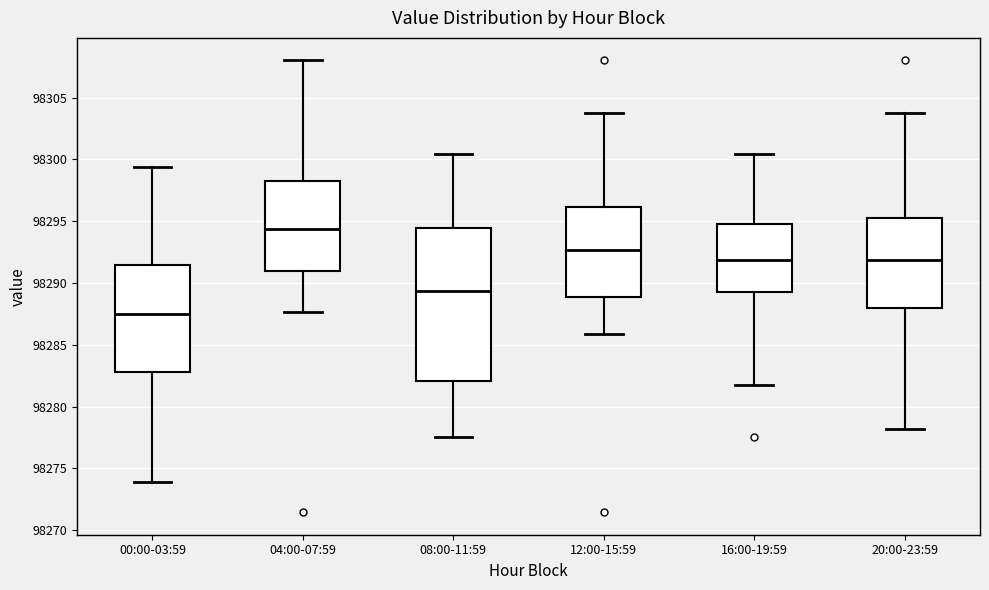

Reading left to right, transcribe this box plot: for each box, give where its median line is, the range the box spans, and where its two whiskers end, as read against the y-axis. The values are not printed on the chart, so give them approximately, as read against the axis.

00:00-03:59: median 98287.5, box 98283.0 to 98291.5, whiskers 98274.0 to 98299.5
04:00-07:59: median 98294.5, box 98291.0 to 98298.0, whiskers 98287.5 to 98308.0
08:00-11:59: median 98289.5, box 98282.0 to 98294.5, whiskers 98277.5 to 98300.5
12:00-15:59: median 98292.5, box 98289.0 to 98296.0, whiskers 98286.0 to 98304.0
16:00-19:59: median 98292.0, box 98289.5 to 98295.0, whiskers 98281.5 to 98300.5
20:00-23:59: median 98292.0, box 98288.0 to 98295.0, whiskers 98278.0 to 98304.0